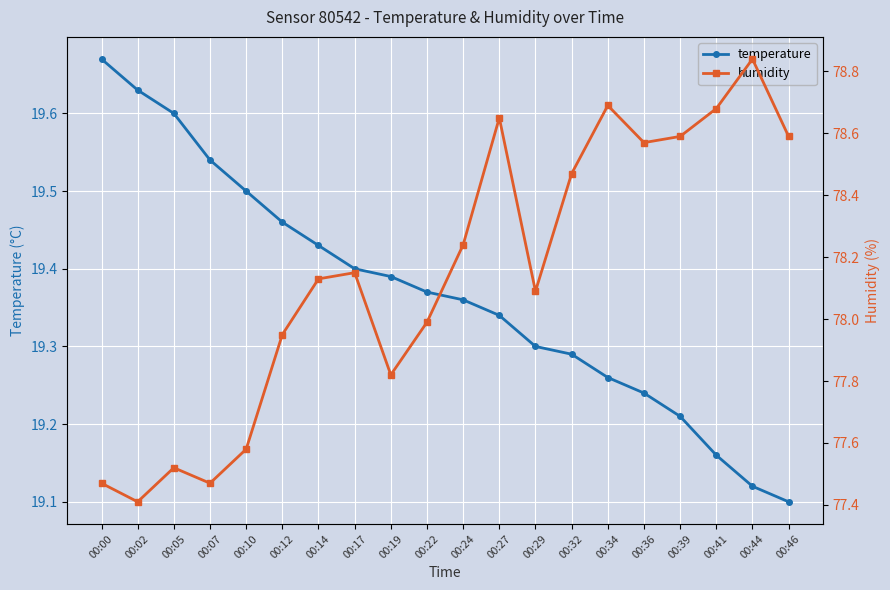

What are all the series names shown in the legend?

temperature, humidity